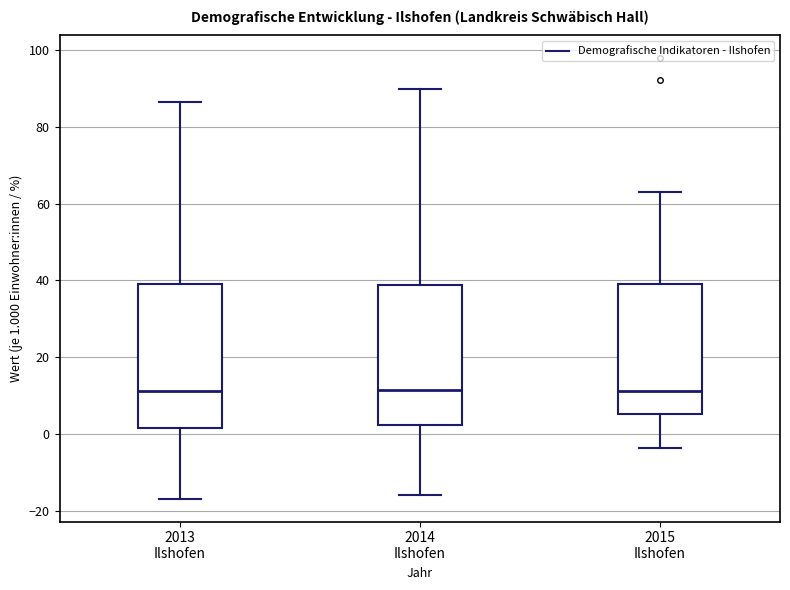

Reading left to right, read every box against the y-axis: the position of its median line, the range the box covers, and the ends of its whiskers. The values are not printed on the chart, so give them approximately, as read against the axis.

2013 Ilshofen: median 12, box 2 to 38, whiskers -18 to 86
2014 Ilshofen: median 12, box 2 to 38, whiskers -16 to 90
2015 Ilshofen: median 12, box 6 to 40, whiskers -4 to 64